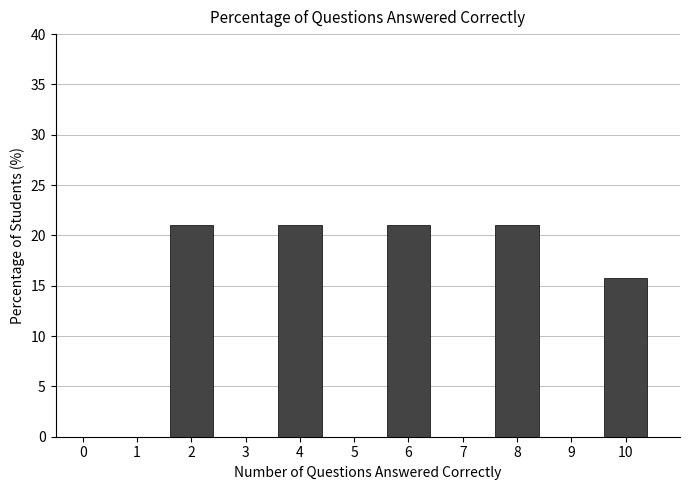

Reading left to right, what are all the values shown in this chart?

1=0.0	2=21.1	3=0.0	4=21.1	5=0.0	6=21.1	7=0.0	8=21.1	9=0.0	10=15.8